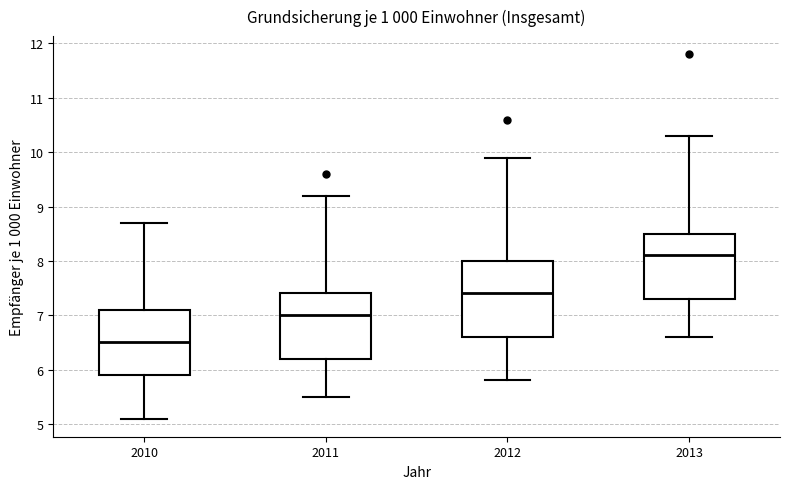

Where does the upper whisker of the box at x = 2010 end on the y-axis? The values are not printed on the chart, so give them approximately, as read against the axis.

8.7